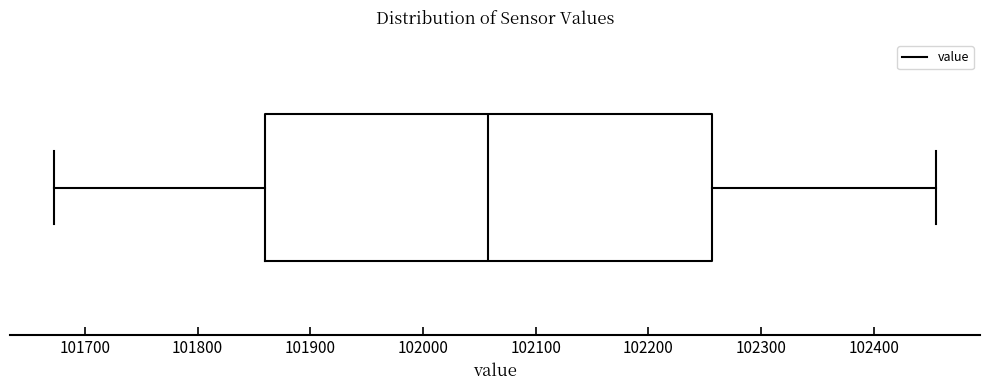

Where is the left edge of the box on the x-axis? The values are not printed on the chart, so give them approximately, as read against the axis.

101860